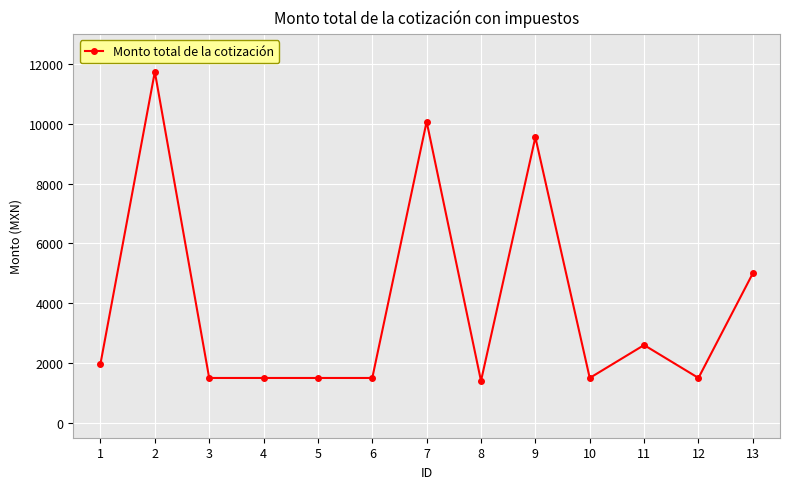

What is the difference between the second highest and minimum values?

8676